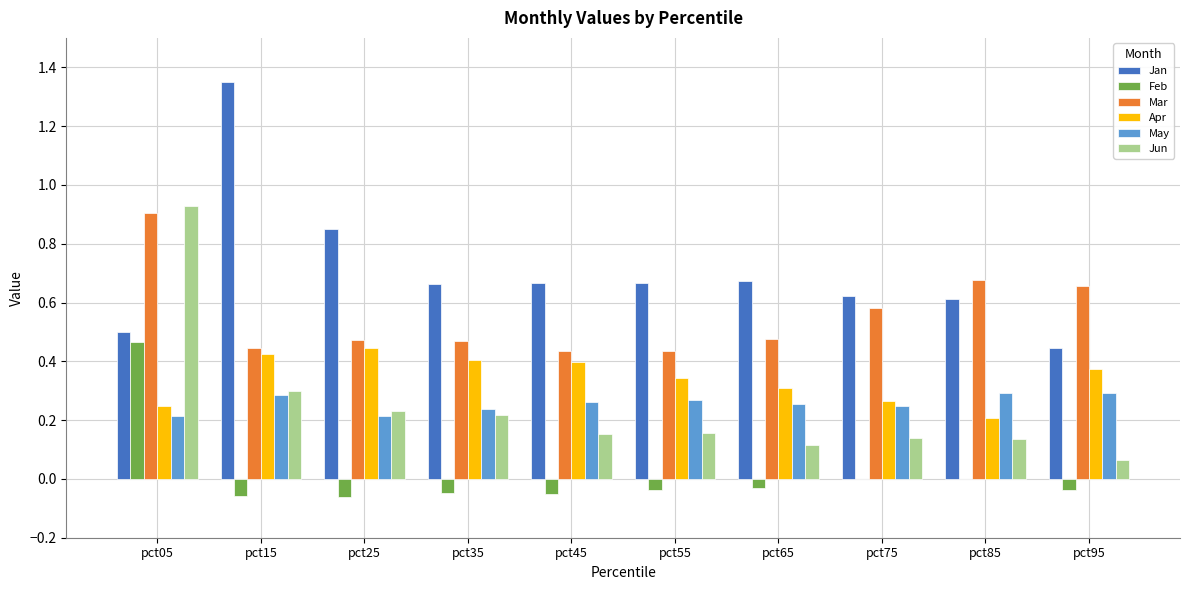

Is the value of May at pct45 greater than the value of Jun at pct05?

No